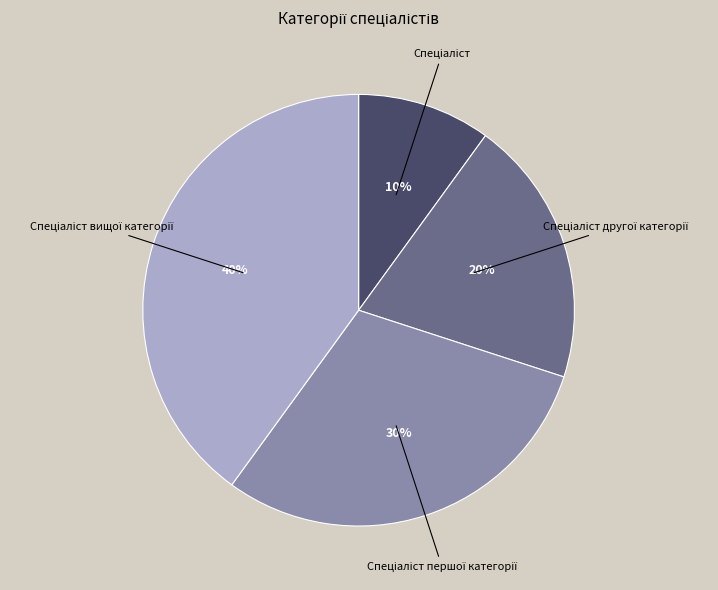

To the nearest percent, what is the average slice percentage?

25%